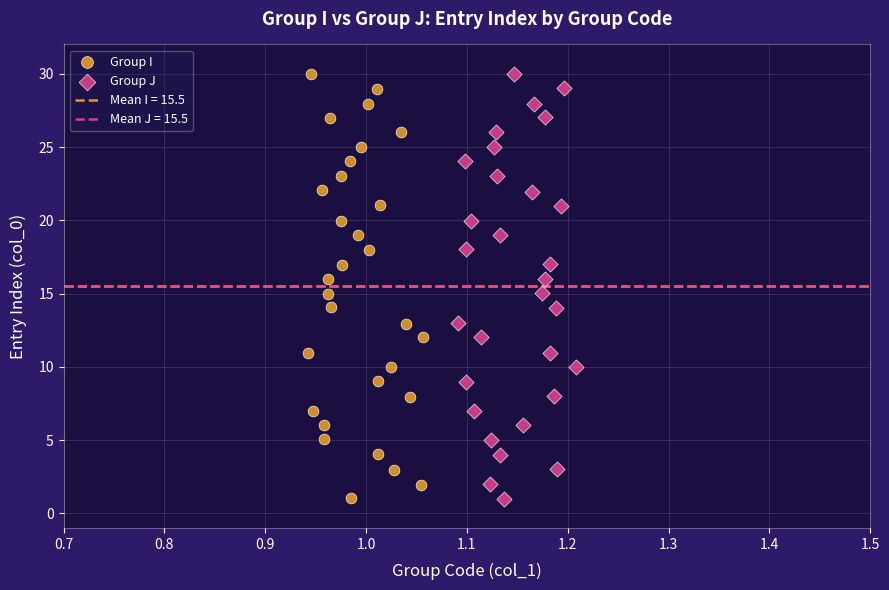

Which series has the widest spread of Y values?

Group J